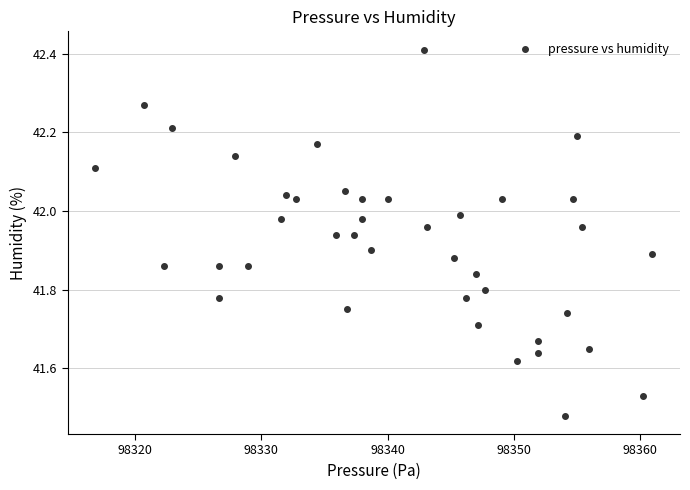

What is the range of X values (max minus min)?

44.1